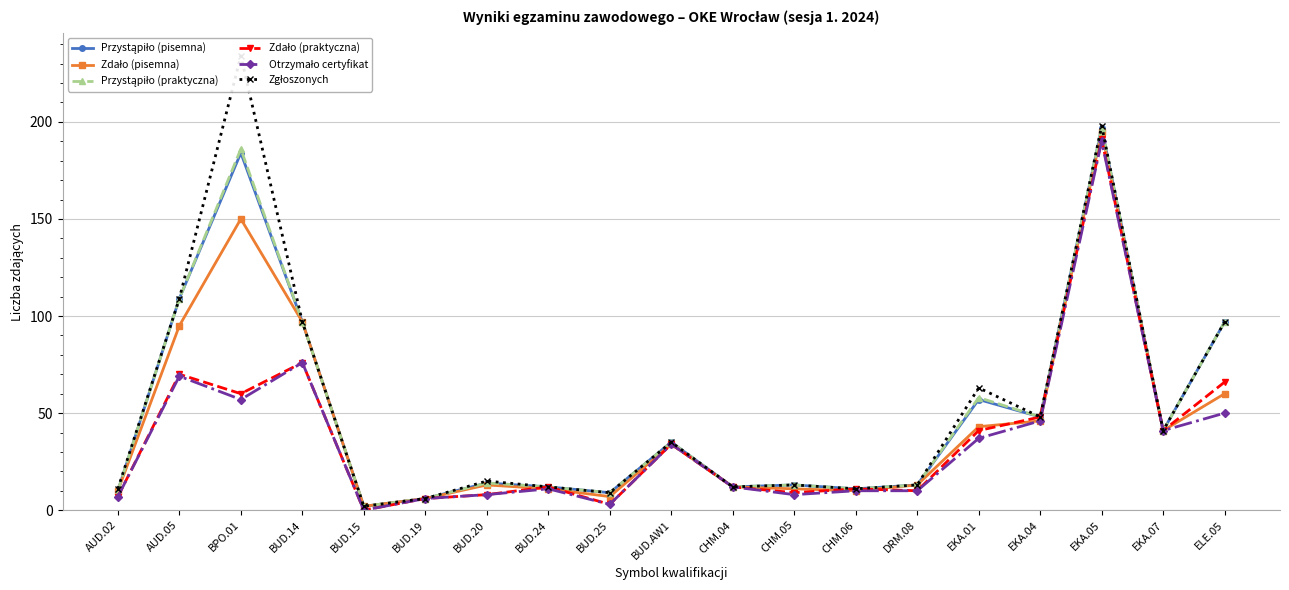

How many positive values does the Zdało (praktyczna) series have?

18